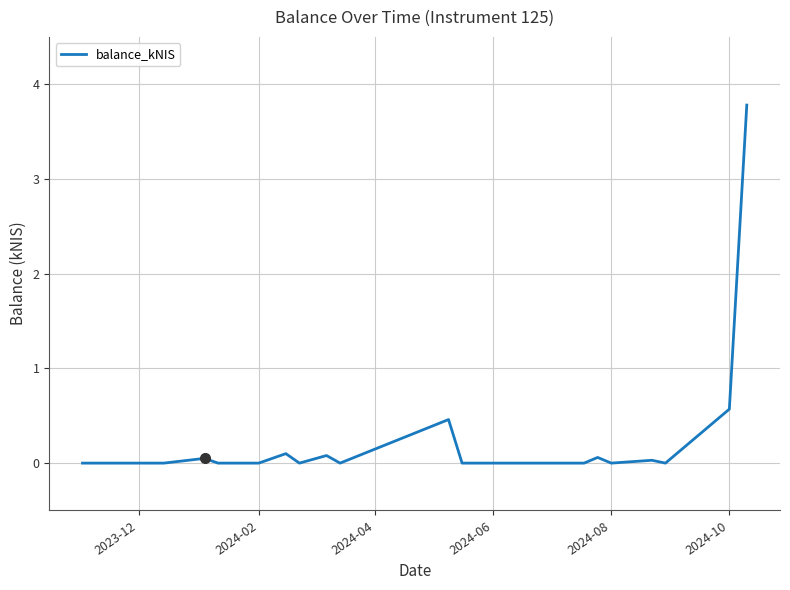

What is the difference between the maximum and minimum values?

3.8